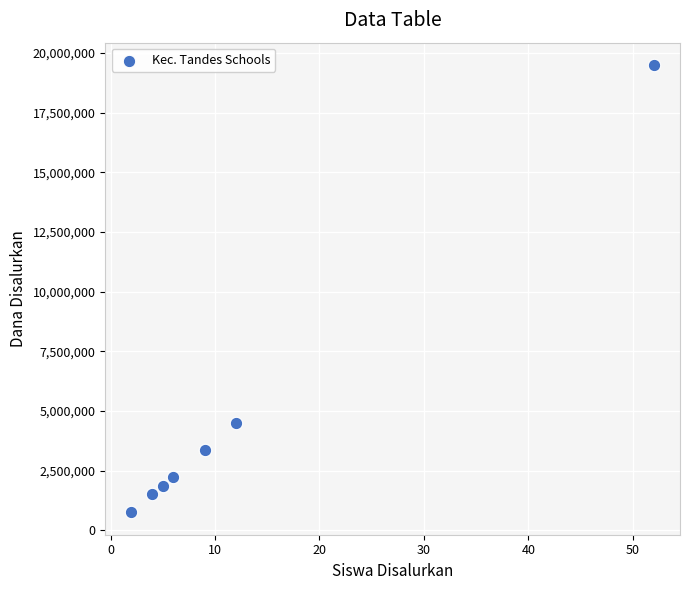

What Y value in the scatter plot is closest to 10125000?

4500000